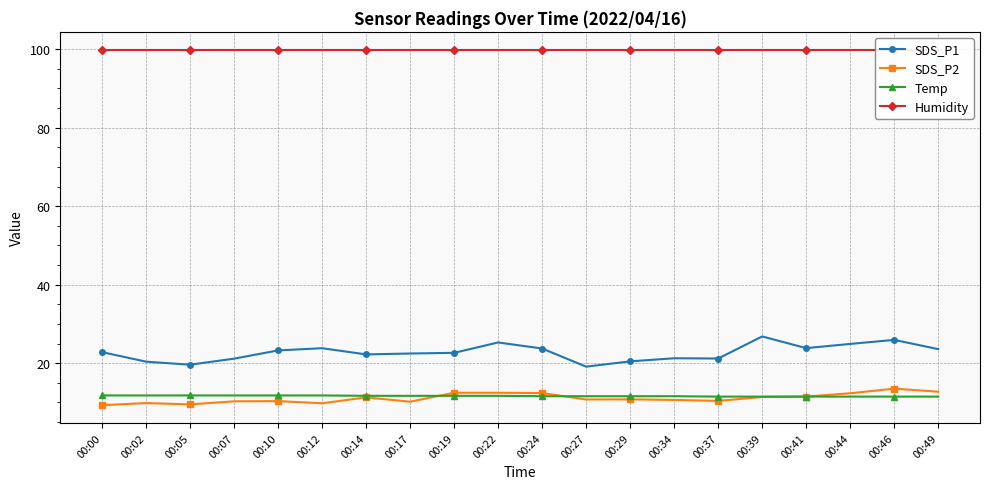

Reading left to right, what are all the values shown in this chart?

SDS_P1: 00:00=22.8	00:02=20.4	00:05=19.6	00:07=21.2	00:10=23.3	00:12=23.8	00:14=22.2	00:17=22.5	00:19=22.6	00:22=25.3	00:24=23.8	00:27=19.1	00:29=20.5	00:34=21.3	00:37=21.2	00:39=26.8	00:41=23.9	00:44=24.9	00:46=25.9	00:49=23.6
SDS_P2: 00:00=9.3	00:02=9.8	00:05=9.5	00:07=10.3	00:10=10.3	00:12=9.8	00:14=11.3	00:17=10.2	00:19=12.5	00:22=12.5	00:24=12.4	00:27=10.8	00:29=10.8	00:34=10.7	00:37=10.4	00:39=11.4	00:41=11.5	00:44=12.3	00:46=13.5	00:49=12.8
Temp: 00:00=11.8	00:02=11.8	00:05=11.8	00:07=11.8	00:10=11.8	00:12=11.8	00:14=11.7	00:17=11.7	00:19=11.7	00:22=11.7	00:24=11.6	00:27=11.6	00:29=11.6	00:34=11.6	00:37=11.5	00:39=11.5	00:41=11.5	00:44=11.5	00:46=11.5	00:49=11.5
Humidity: 00:00=99.9	00:02=99.9	00:05=99.9	00:07=99.9	00:10=99.9	00:12=99.9	00:14=99.9	00:17=99.9	00:19=99.9	00:22=99.9	00:24=99.9	00:27=99.9	00:29=99.9	00:34=99.9	00:37=99.9	00:39=99.9	00:41=99.9	00:44=99.9	00:46=99.9	00:49=99.9